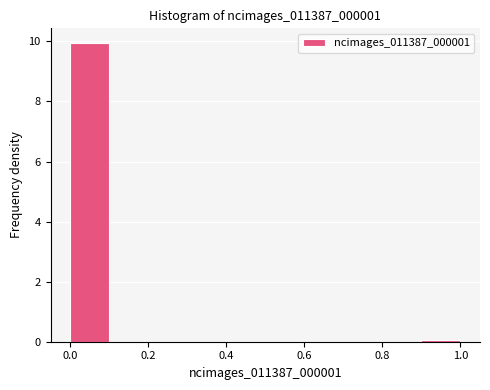

How tall is the bar that spans 0.0 to 0.1 on the x-axis? The values are not printed on the chart, so give them approximately, as read against the axis.

10